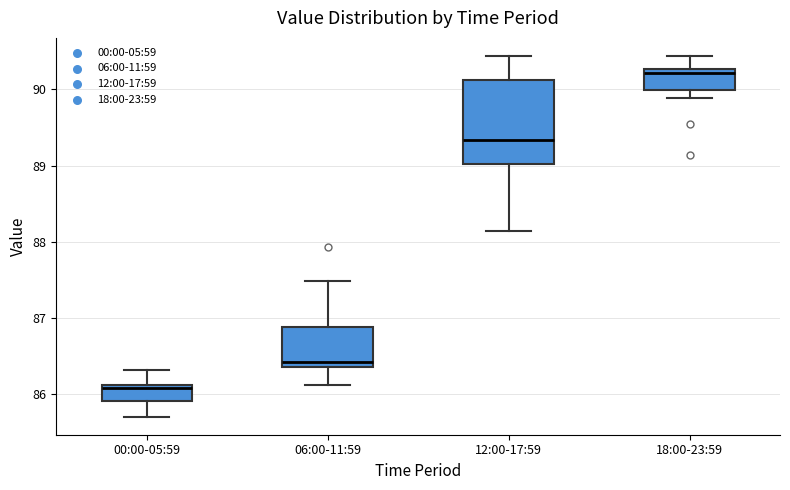

Comparing the boxes themselves (not the whiskers), which one is the tallest?

12:00-17:59